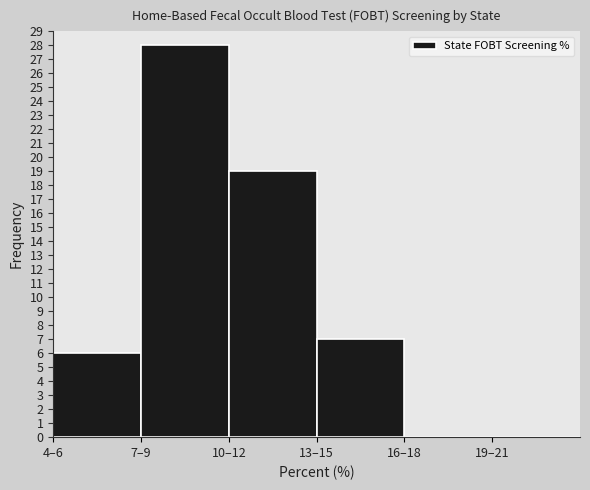

Reading left to right, extract all data points from this chart.

4–6=6	7–9=28	10–12=19	13–15=7	16–18=0	19–21=0